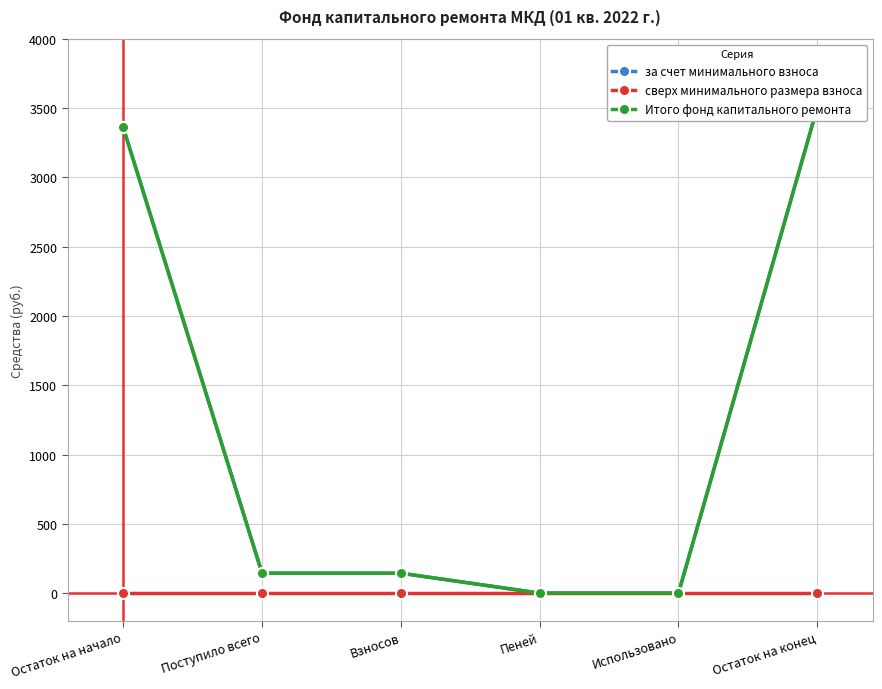

Reading left to right, what are all the values shown in this chart?

за счет минимального взноса: 3360.4	143.8	143.8	0.0	0.0	3504.1
сверх минимального размера взноса: 0.0	0.0	0.0	0.0	0.0	0.0
Итого фонд капитального ремонта: 3360.4	143.8	143.8	0.0	0.0	3504.1